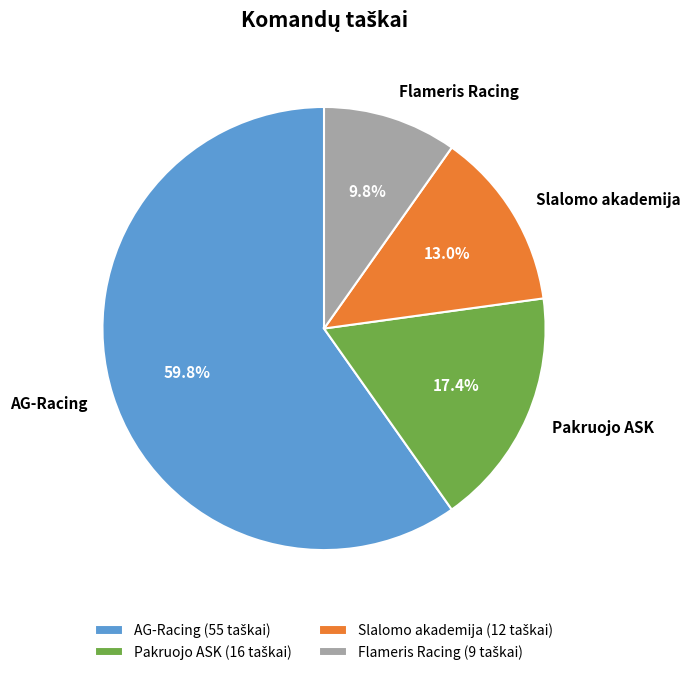

To the nearest percent, what percentage of the pie is Flameris Racing?

10%